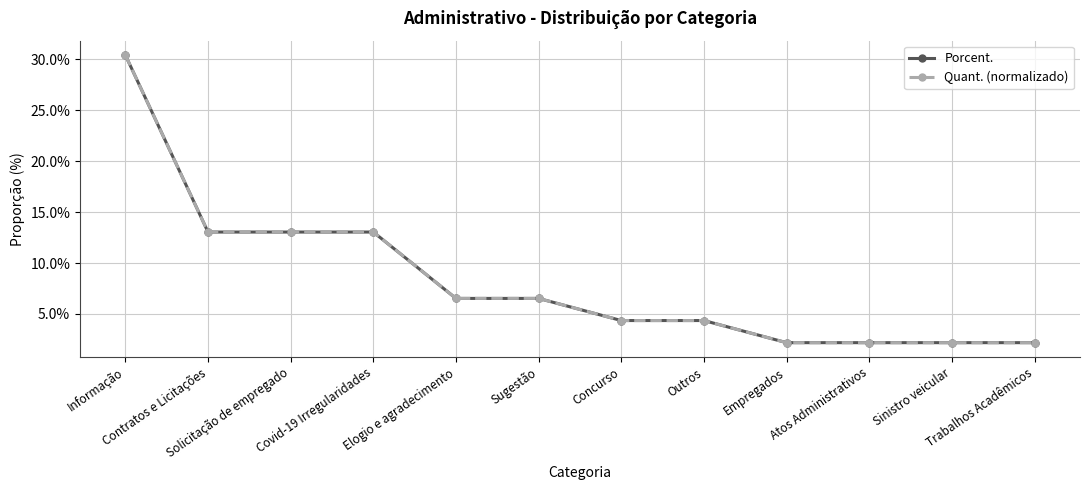

Is this an area chart (filled region under the line)?

No